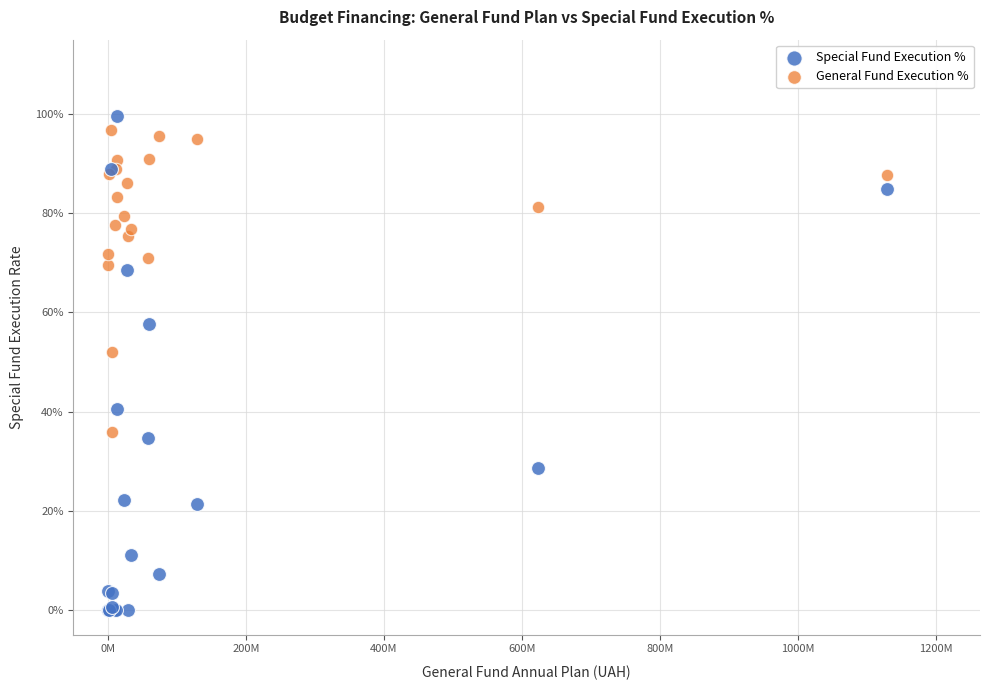

Which series reaches the maximum Y coordinate?

Special Fund Execution %